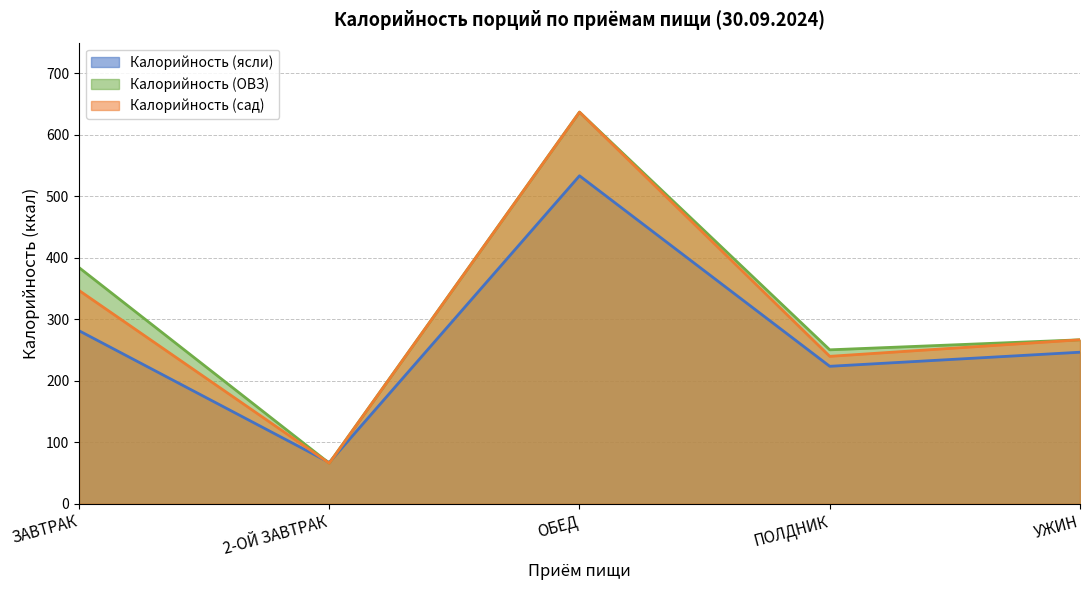

The Калорийность (сад) series shows 948.0 at ОБЕД. True or false?

False